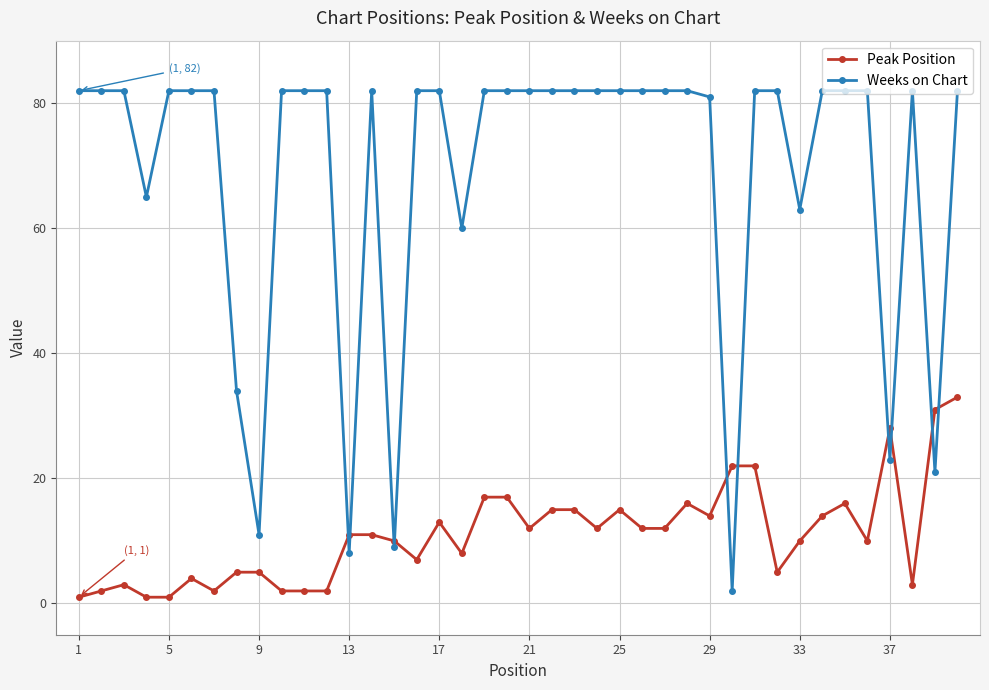

What is the value of the Peak Position point at the 18th from the left?

8